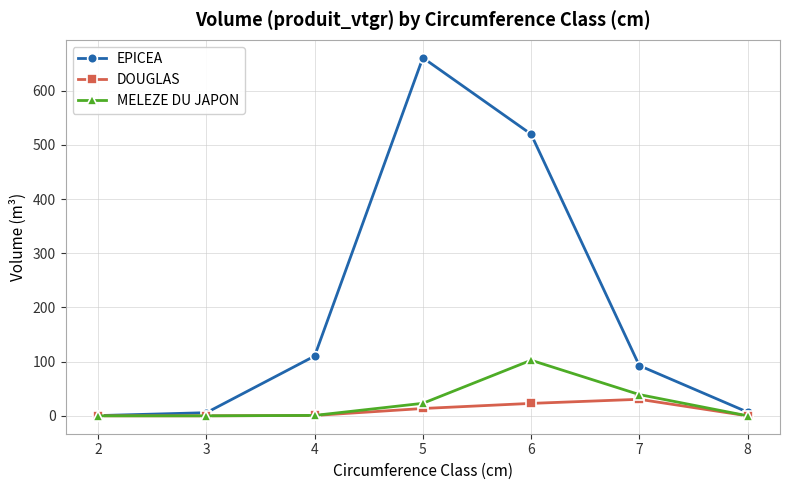

Rank the series by their maximum value, from lowest to highest.

DOUGLAS, MELEZE DU JAPON, EPICEA